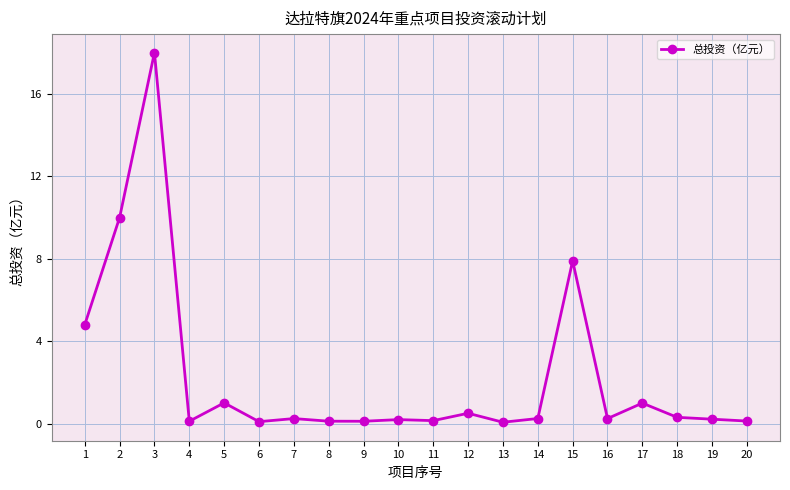

What is the average value?

2.3